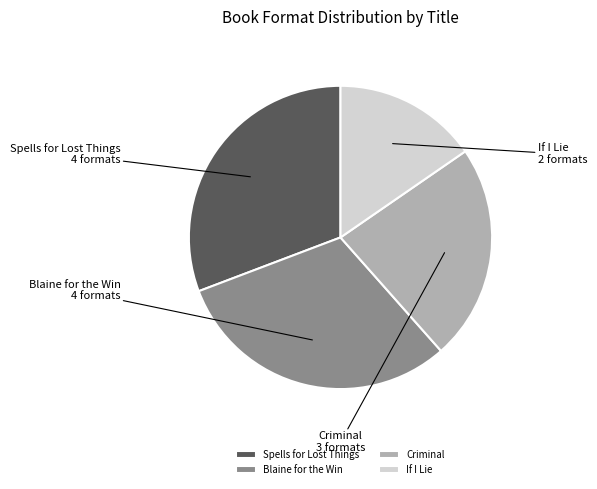

Is there a majority slice in this chart?

No